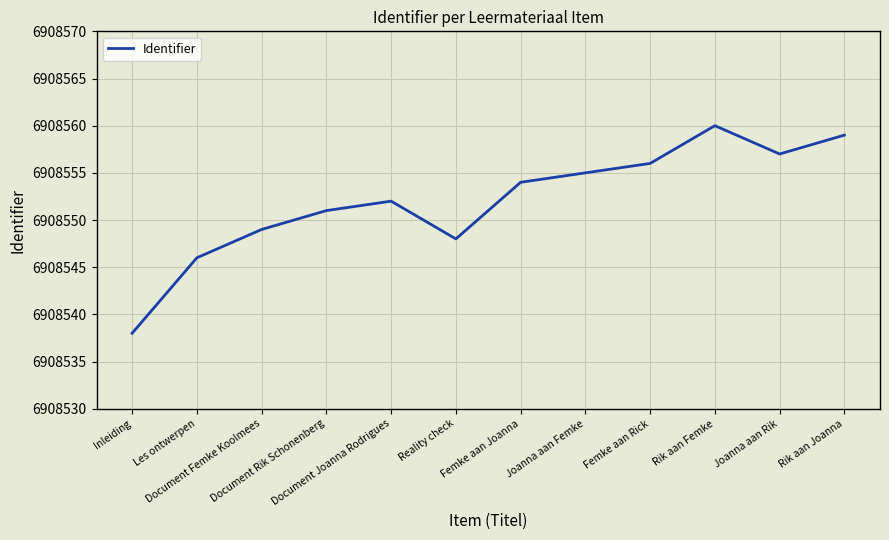

What is the difference between the maximum and minimum values?

22